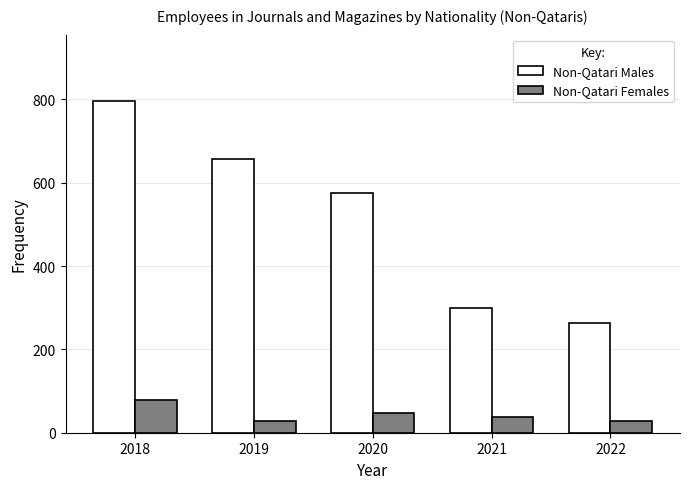

At which label is Non-Qatari Males closest to 529?

2020